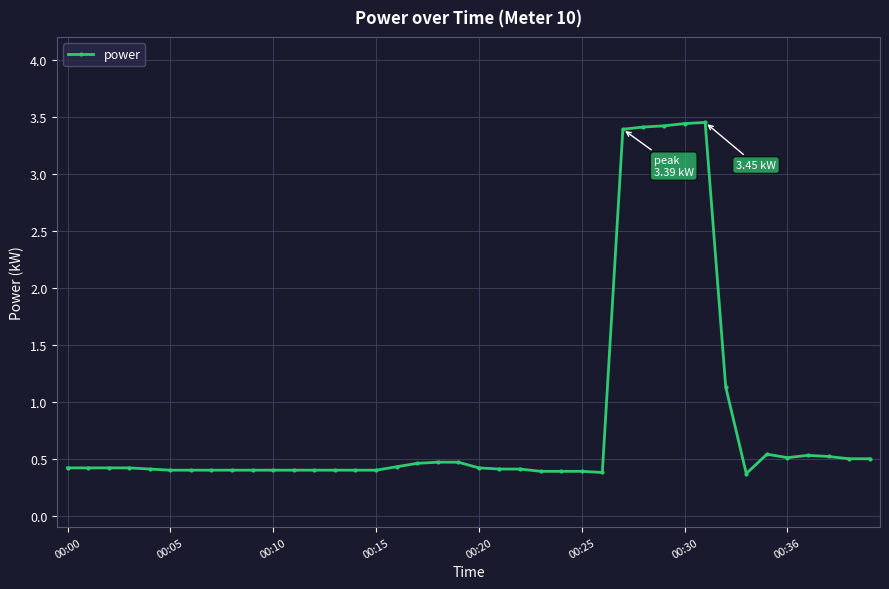

What is the difference between the maximum and minimum values?

3.1